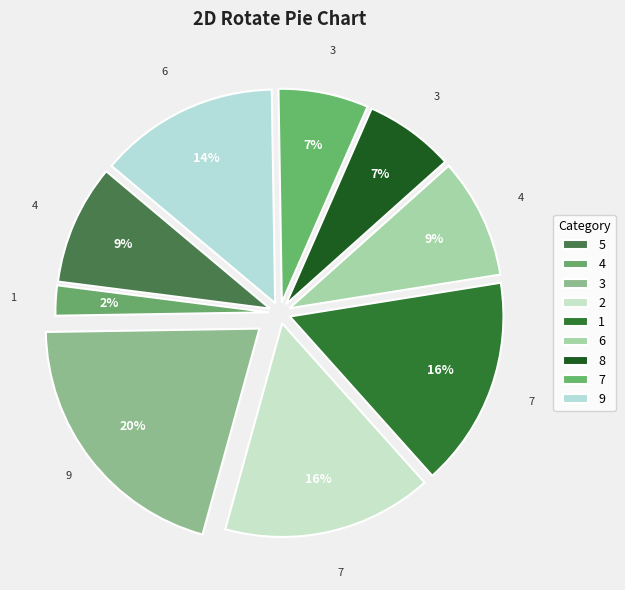

Rank the categories by value from lowest to highest.

4, 8, 7, 5, 6, 9, 2, 1, 3